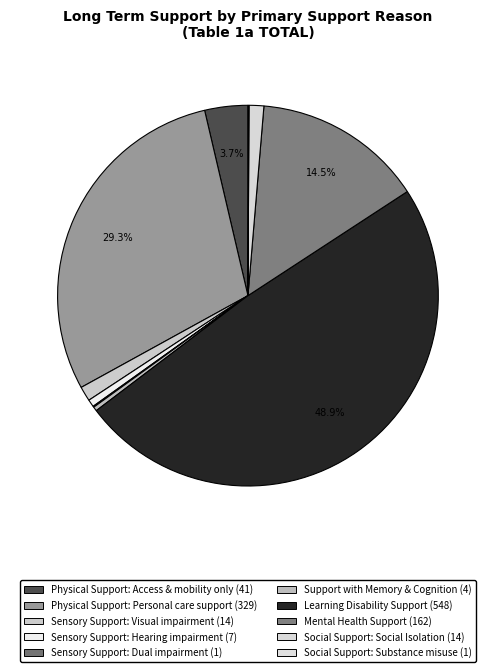

How many segments does this pie chart have?

10